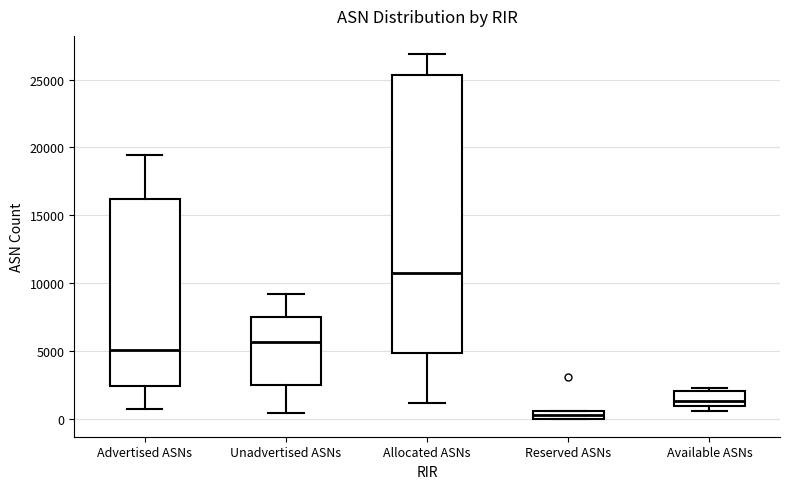

Comparing the boxes themselves (not the whiskers), which one is the tallest?

Allocated ASNs